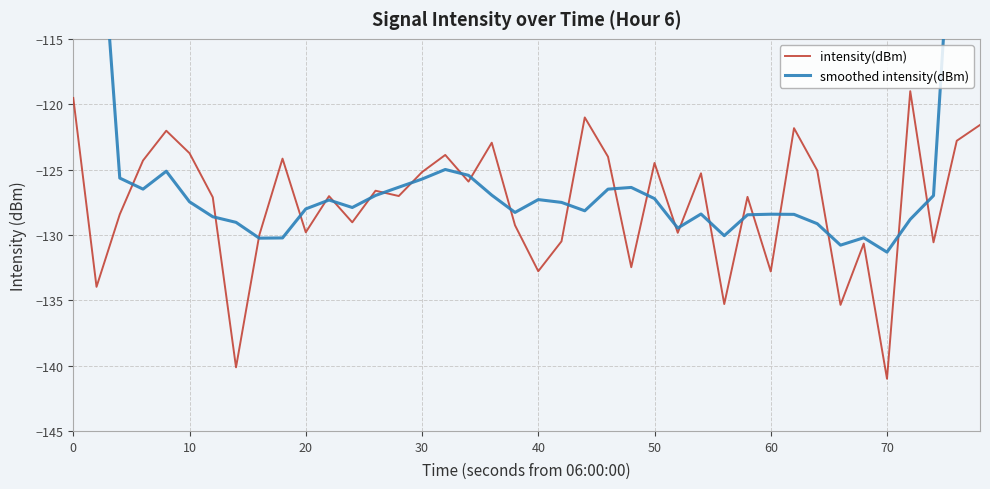

What is the maximum value for intensity(dBm)?

-119.0